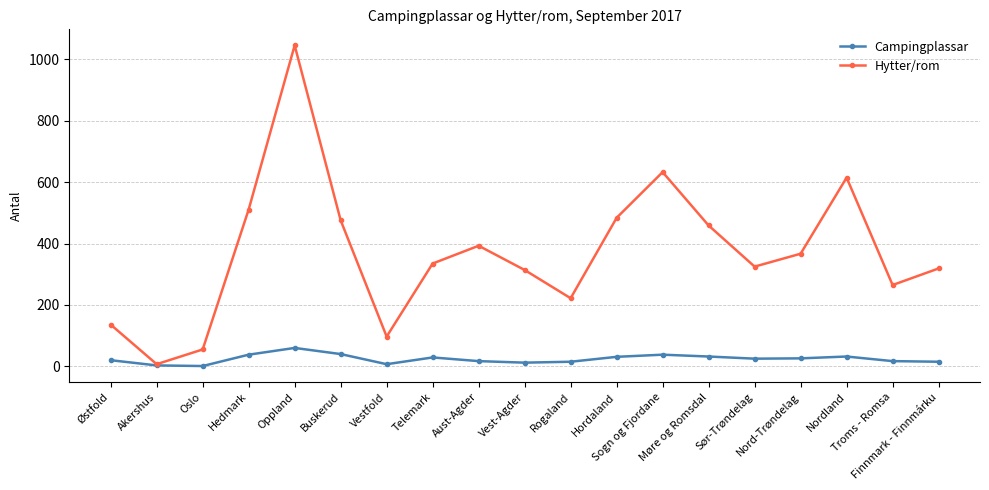

What is the smallest value displayed?

1